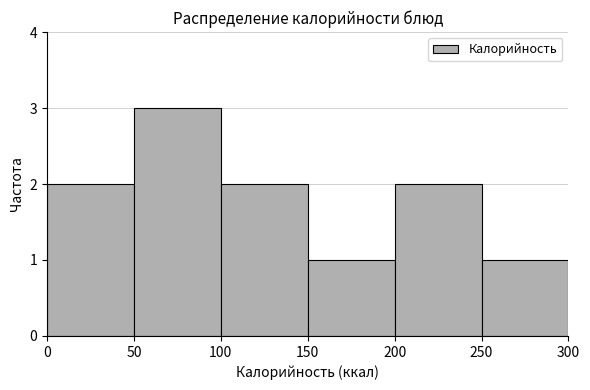

Which range on the x-axis has the tallest bar?

50 to 100